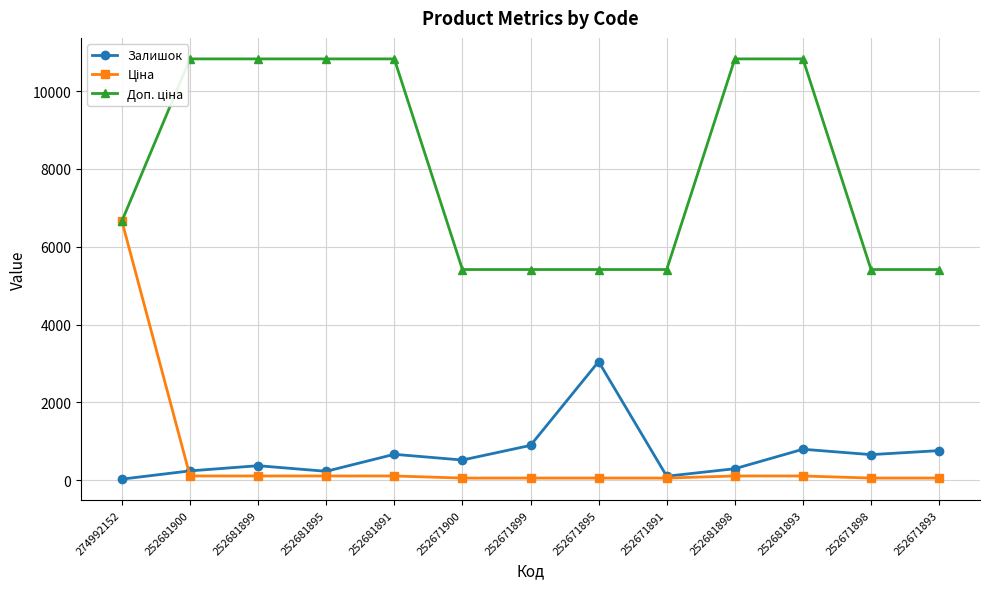

Which series changed the most between 252671900 and 252671895?

Залишок